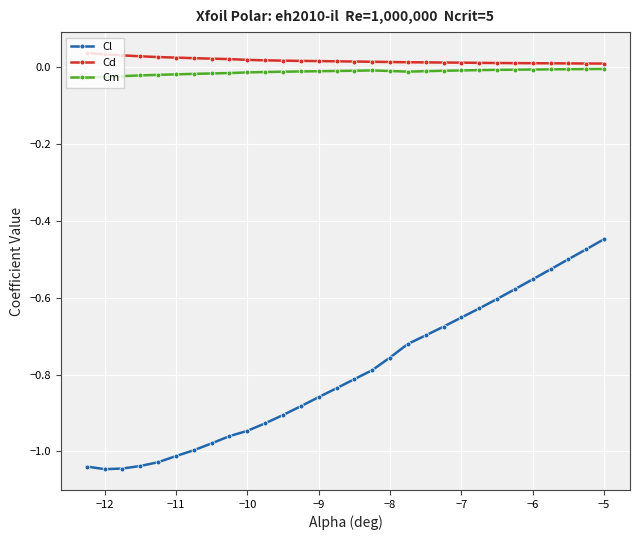

True or false: Cm has more than 0 points higher than both neighbors.

True